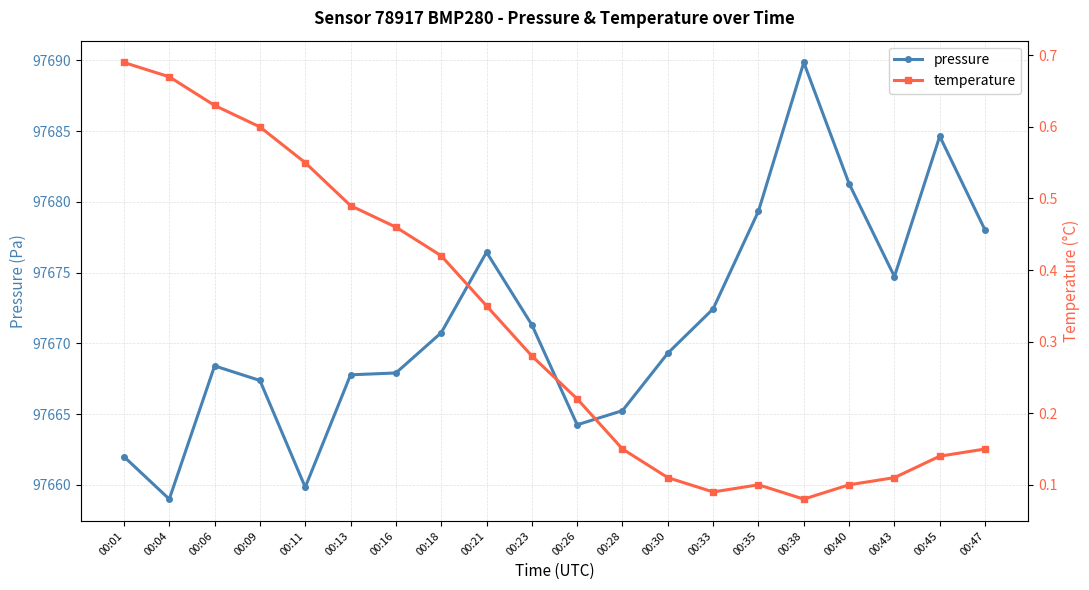

True or false: pressure and temperature intersect in this chart.

False